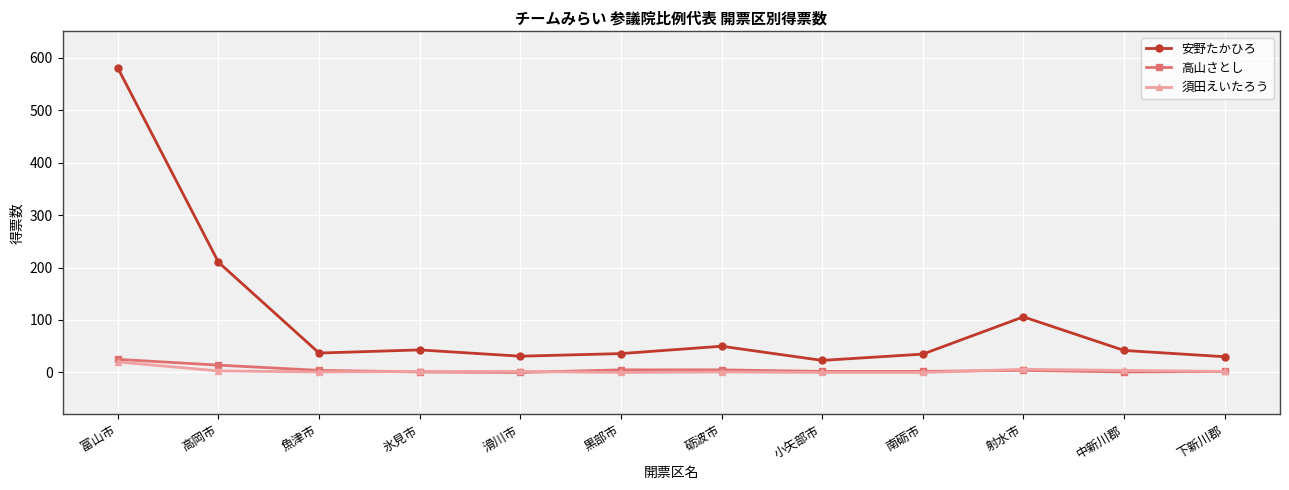

At which label is 安野たかひろ closest to 301?

高岡市